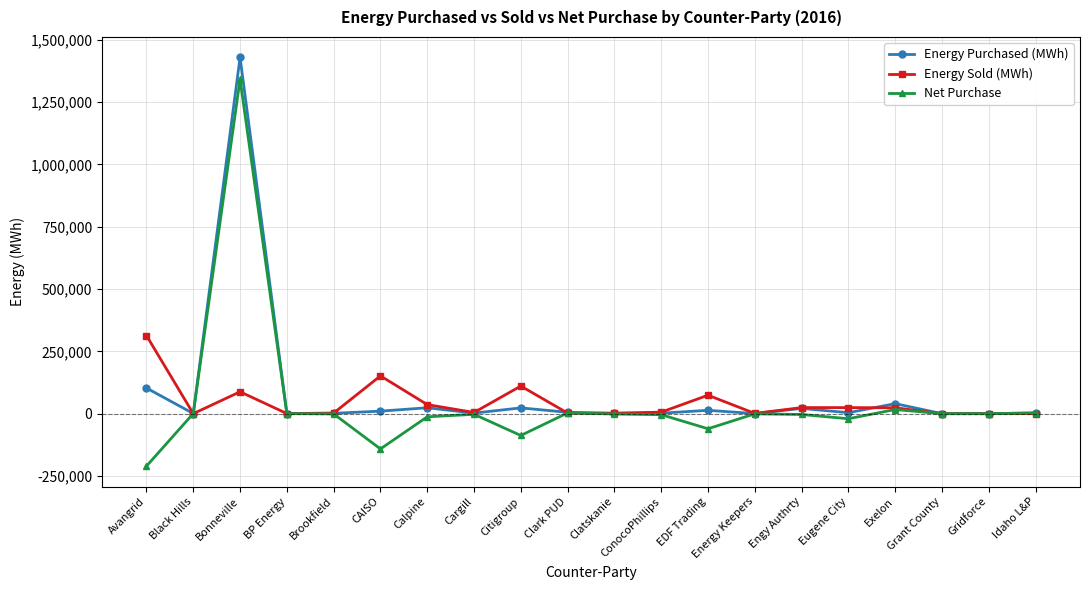

List the series in order of their peak value, highest first.

Energy Purchased (MWh), Net Purchase, Energy Sold (MWh)